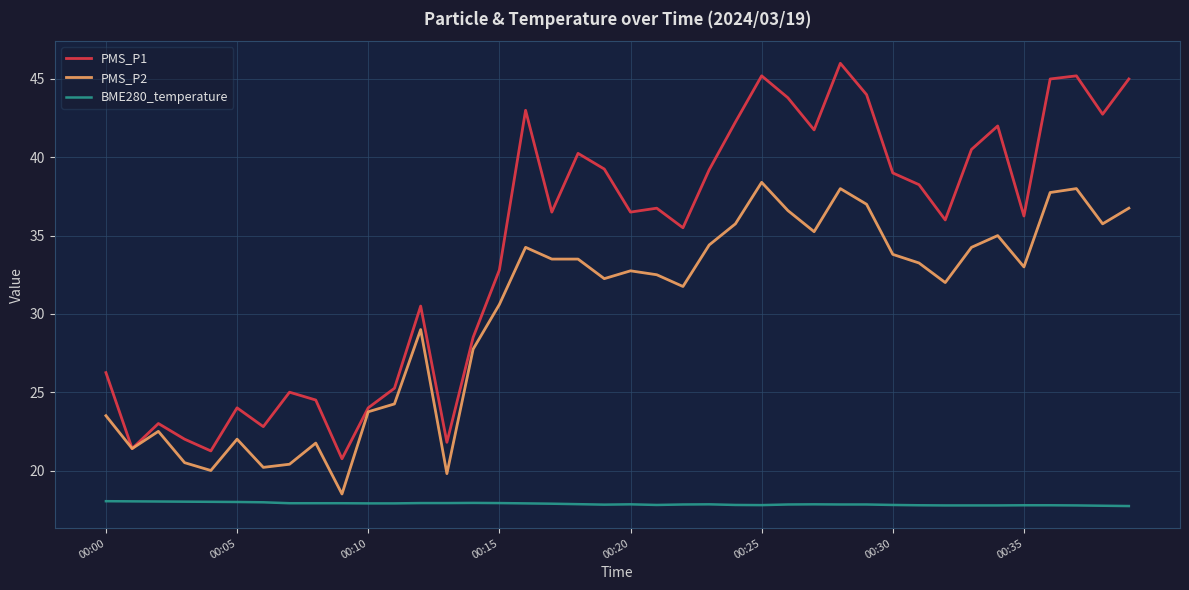

Which series has the largest total across all categories?

PMS_P1